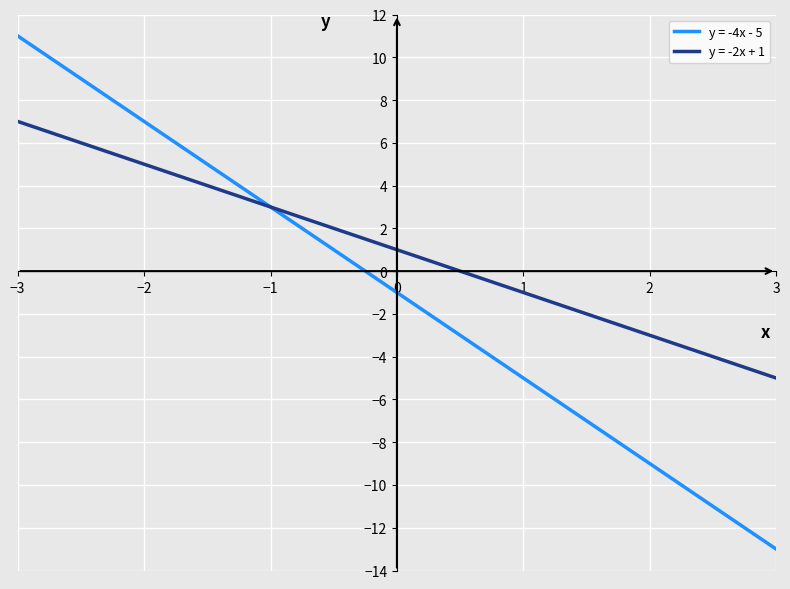

The value of y = -4x - 5 at 0 is -1. True or false?

True